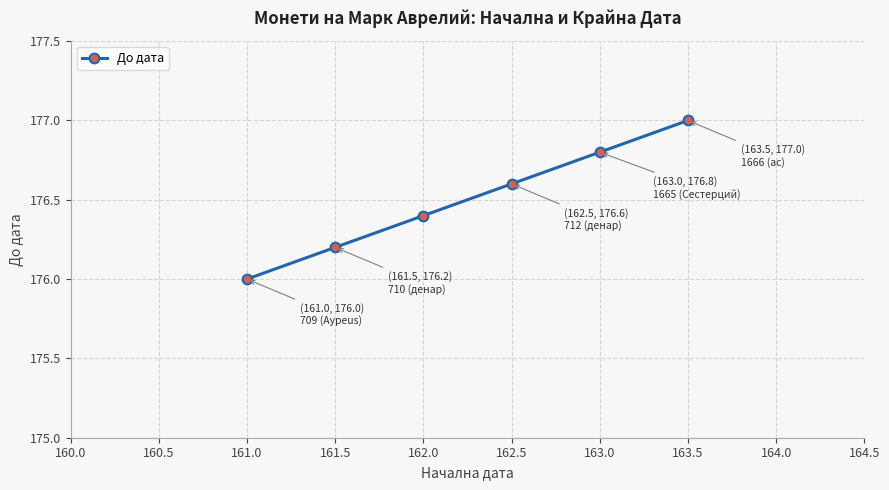

Does the chart display data point markers on the line(s)?

Yes